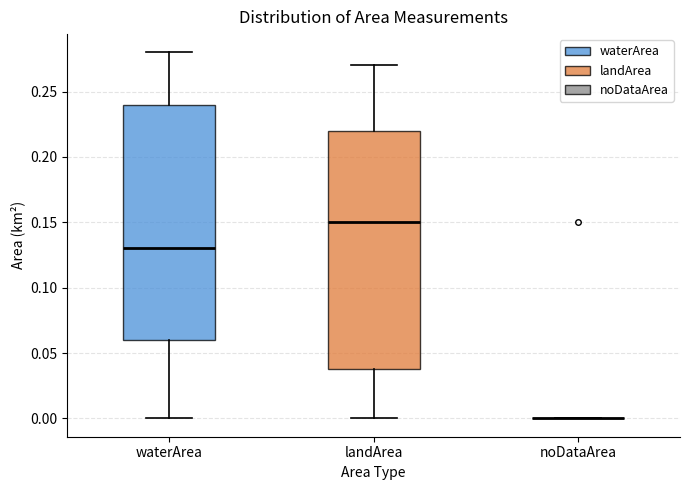

Where is the upper edge of the box for waterArea on the y-axis? The values are not printed on the chart, so give them approximately, as read against the axis.

0.24